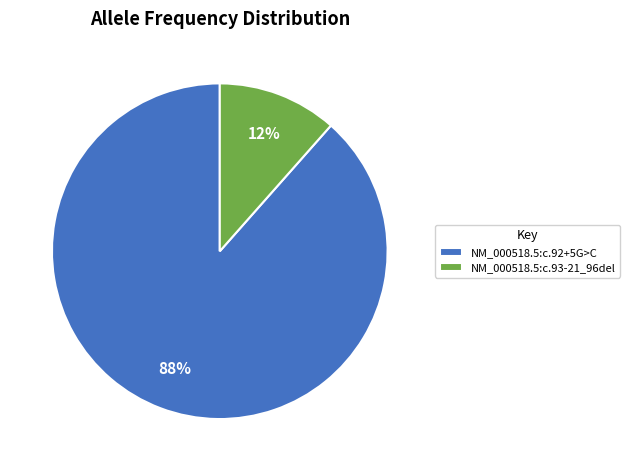

Rank the categories by value from lowest to highest.

NM_000518.5:c.93-21_96del, NM_000518.5:c.92+5G>C